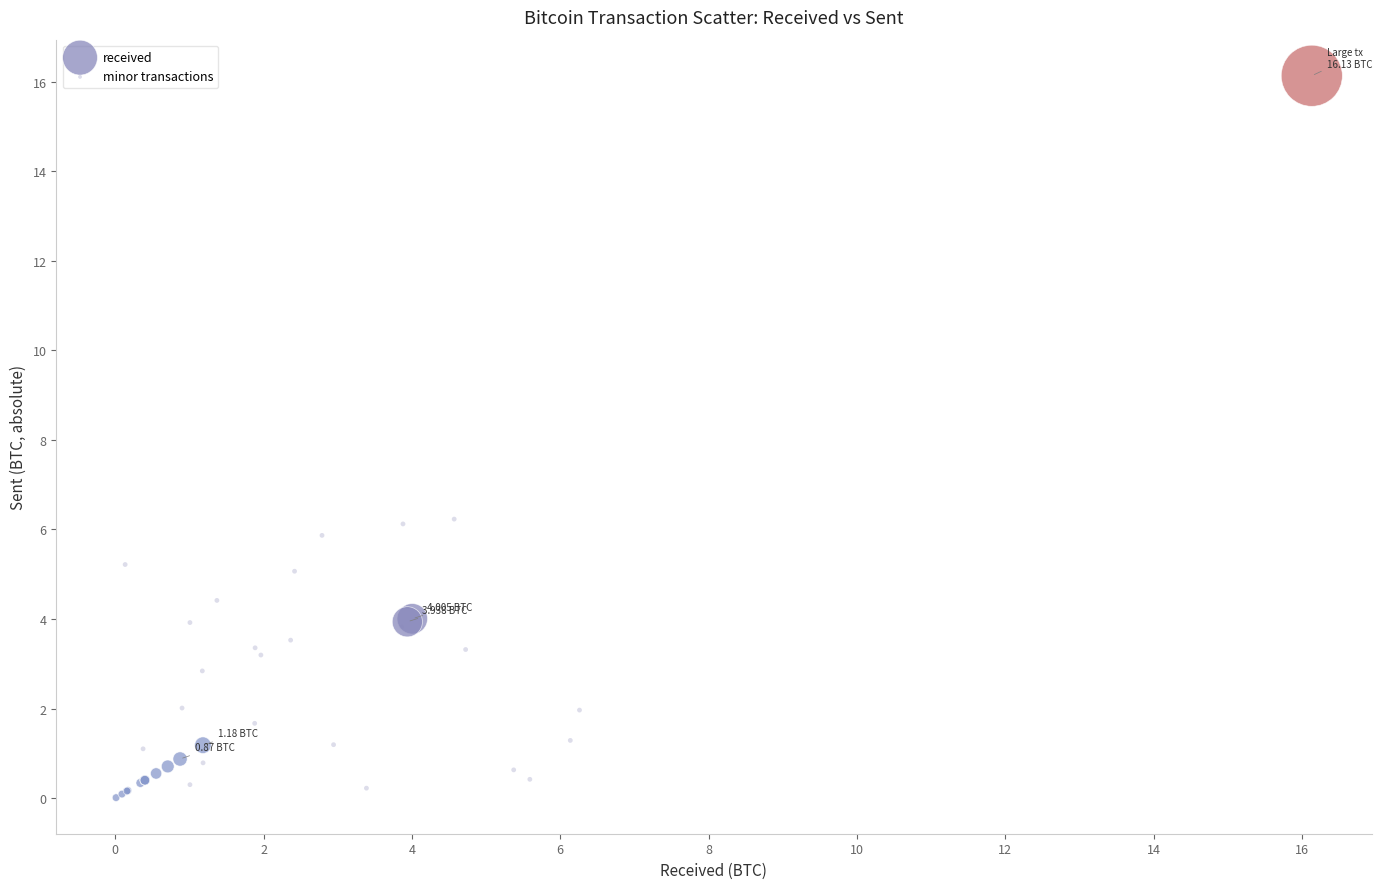

Which series has the widest spread of Y values?

received